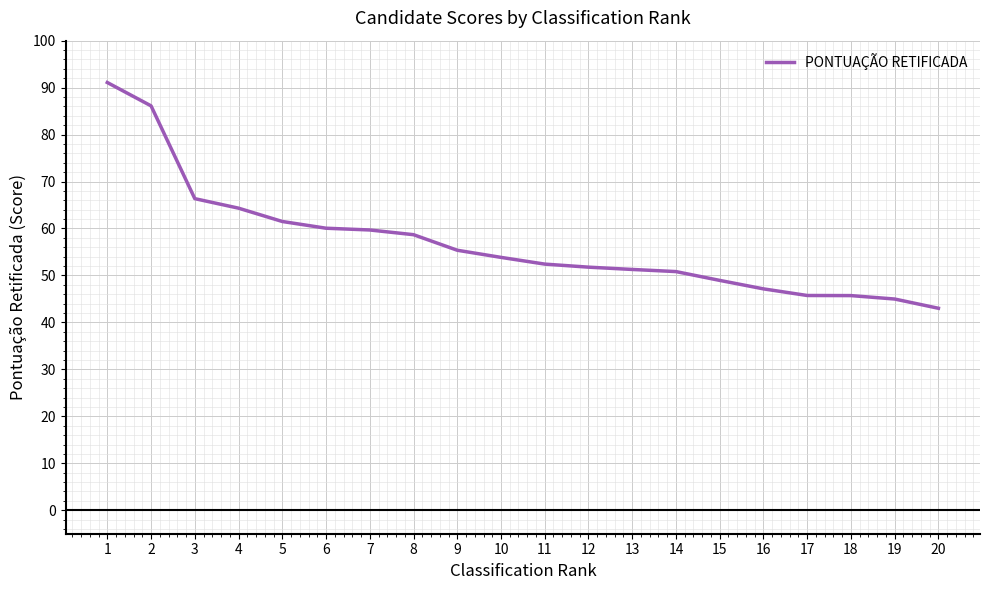

What is the difference between the values at 20 and 2?

43.1